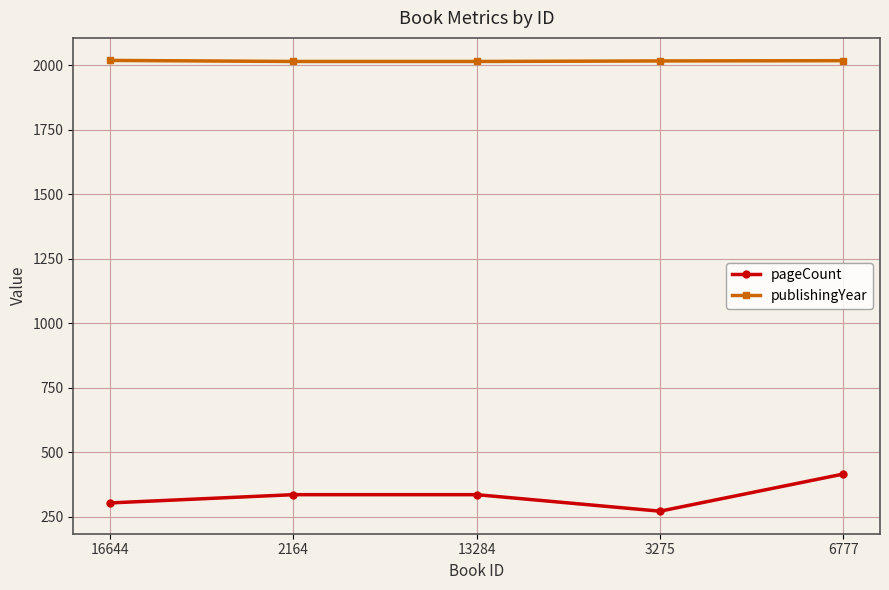

What are all the series names shown in the legend?

pageCount, publishingYear